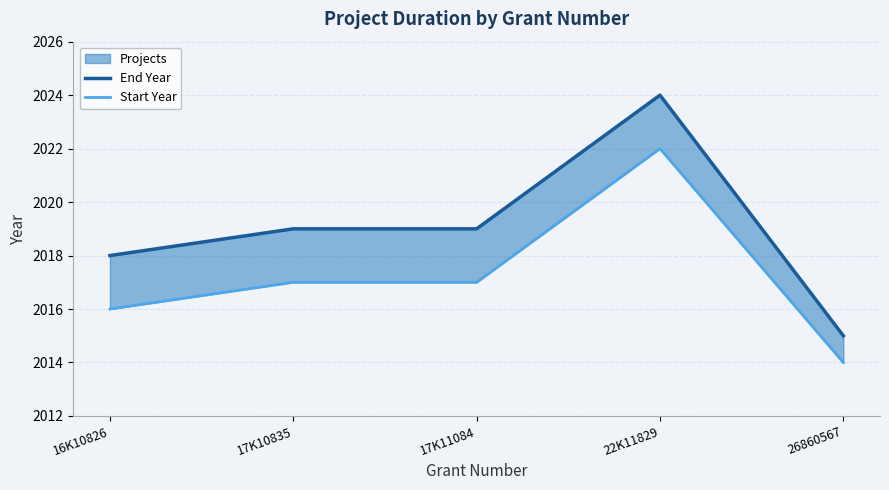

What is the difference between the second highest and second lowest values in the End Year series?

1